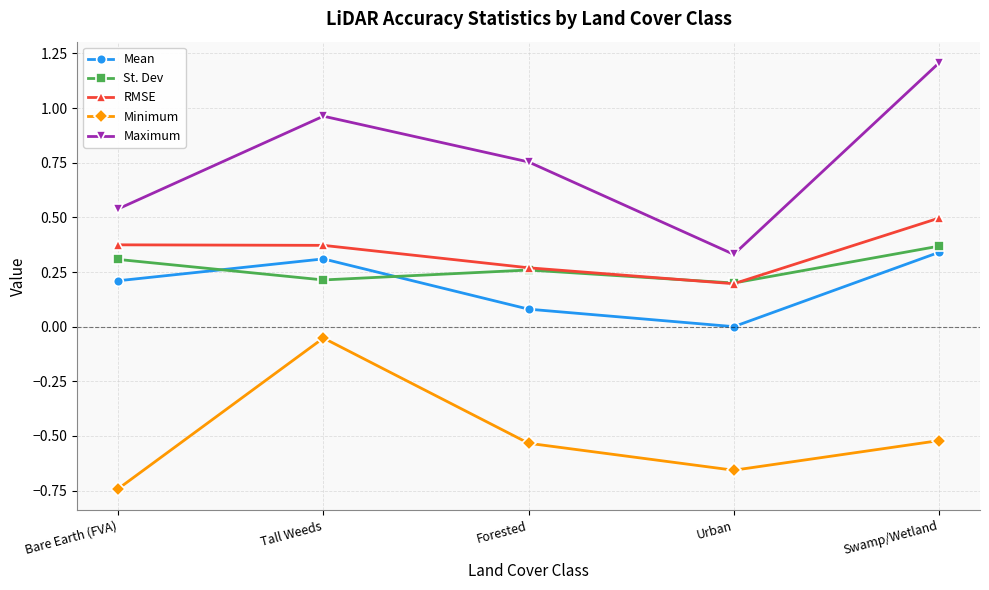

Which series has the largest total across all categories?

Maximum